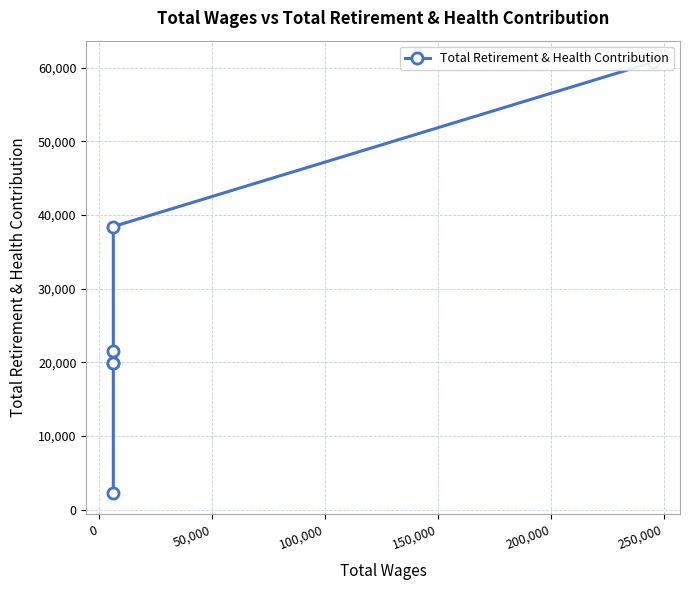

Does the chart display data point markers on the line(s)?

Yes